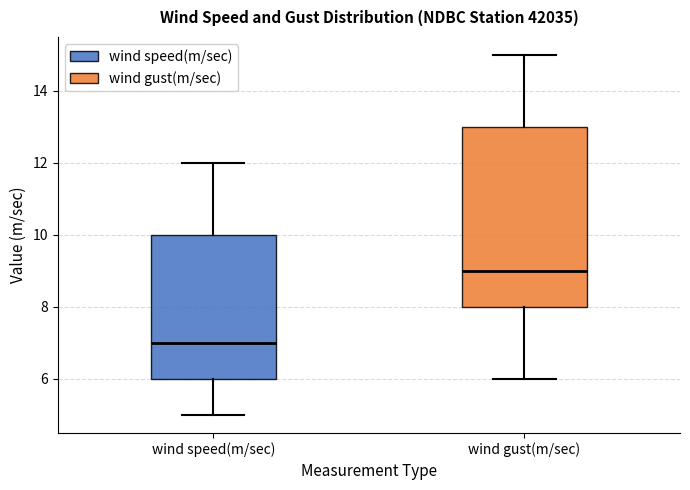

Which box is the tallest, from its lower edge to its upper edge?

wind gust(m/sec)